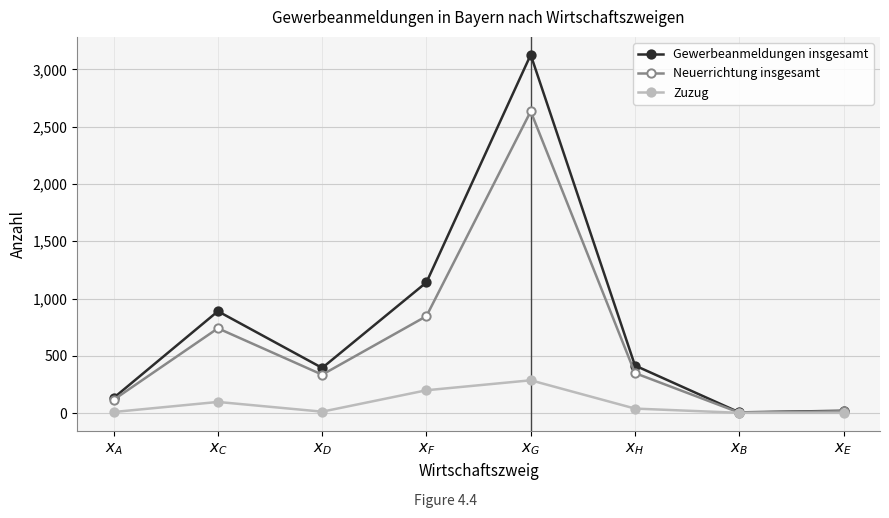

What is the smallest value displayed?

2